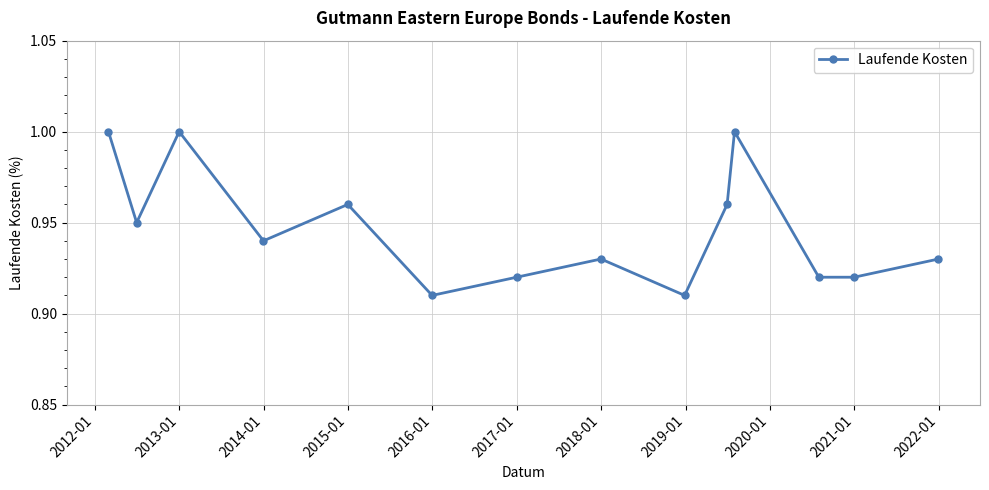

What is the difference between the maximum and minimum values?

0.1